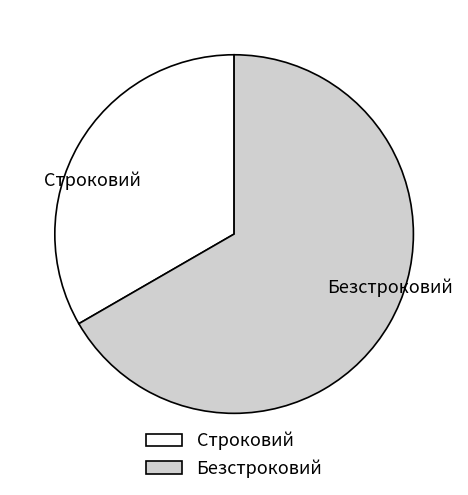

Is it true that Безстроковий is 53% of the pie?

False